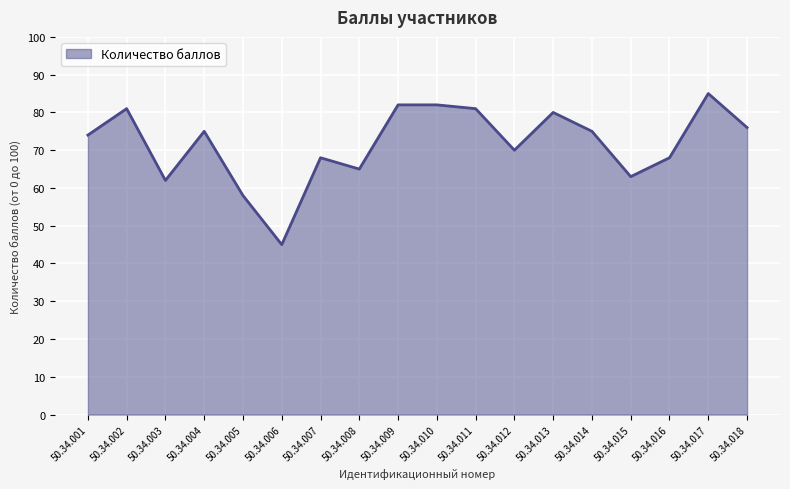

What is the ratio of the value at 50.34.015 to the value at 50.34.010?

0.8